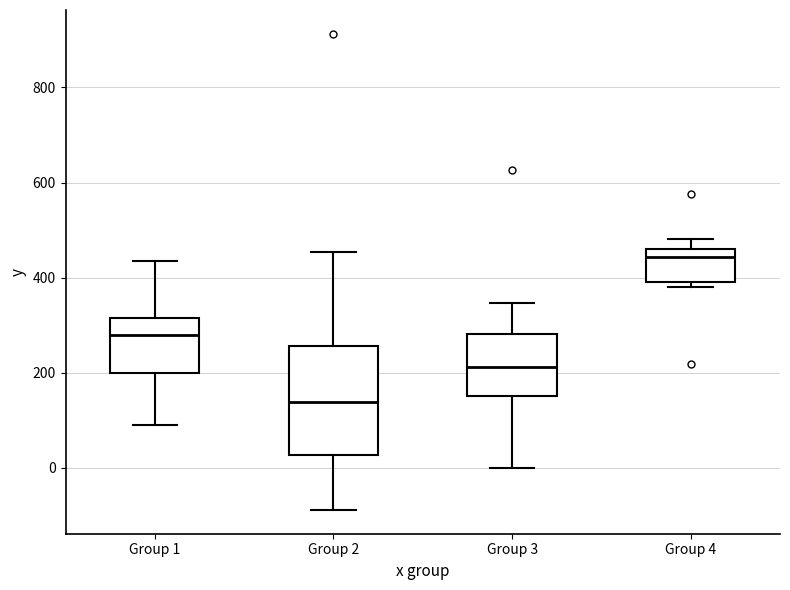

Which box's median line is the highest?

Group 4